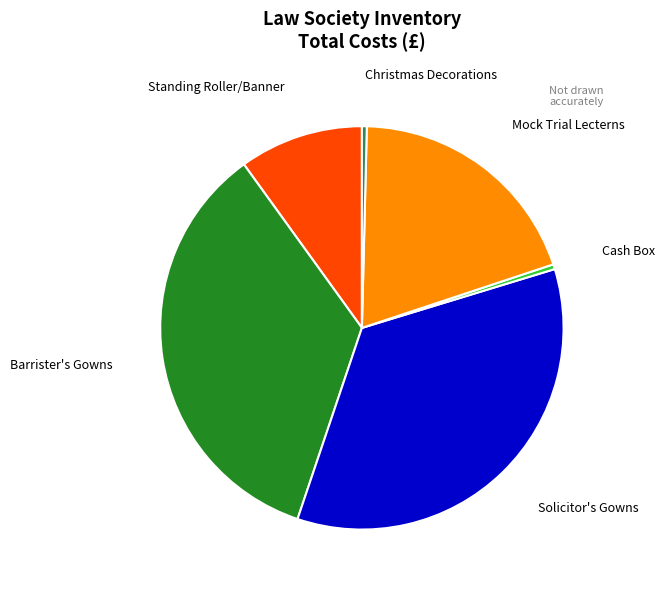

Does any single category account for the majority?

No